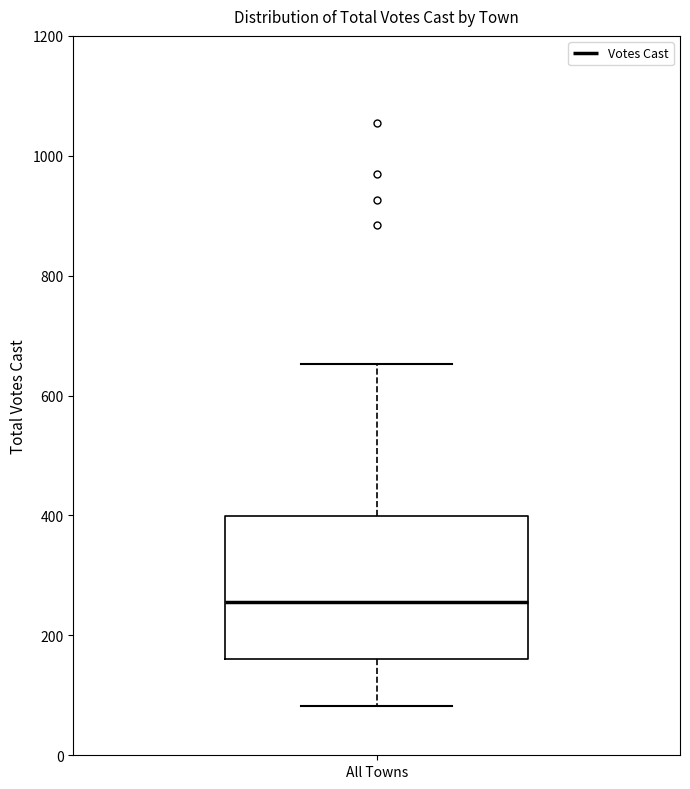

Where is the upper edge of the box for All Towns on the y-axis? The values are not printed on the chart, so give them approximately, as read against the axis.

400